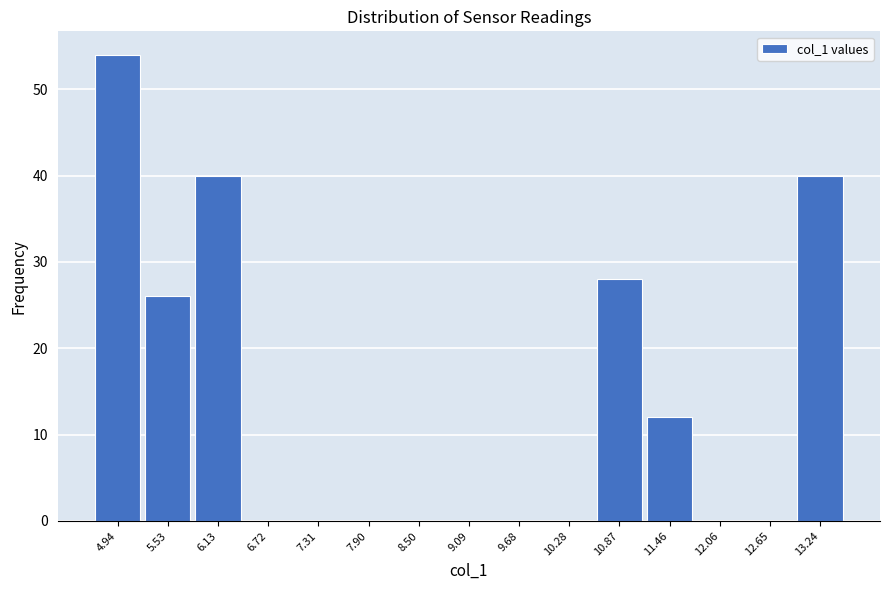

Reading left to right, transcribe this chart: for each bar, give the range it covers on the x-axis and its height. Neither the bar edges nor the heights are printed on the chart, so give them approximately, as read against the axes.

4.6 to 5.2: 54
5.2 to 5.8: 26
5.8 to 6.4: 40
6.4 to 7.0: 0
7.0 to 7.6: 0
7.6 to 8.2: 0
8.2 to 8.8: 0
8.8 to 9.4: 0
9.4 to 10.0: 0
10.0 to 10.6: 0
10.6 to 11.2: 28
11.2 to 11.8: 12
11.8 to 12.4: 0
12.4 to 12.9: 0
12.9 to 13.5: 40